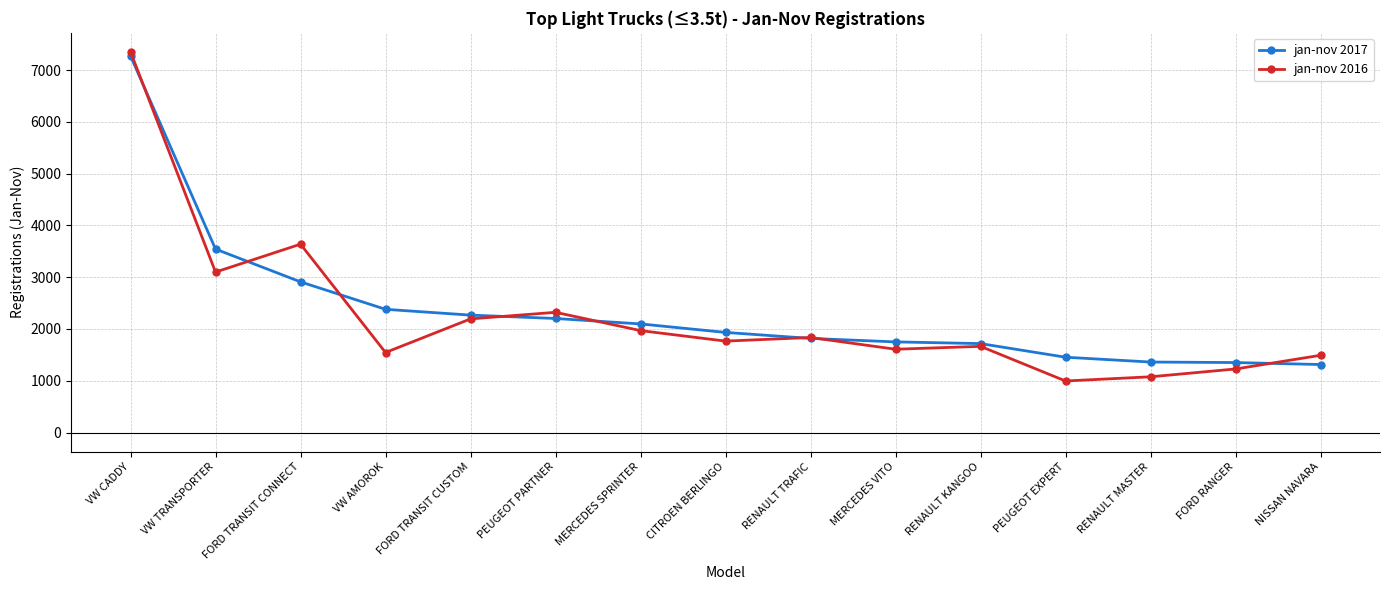

Between which two adjacent categories do jan-nov 2017 and jan-nov 2016 first intersect?

VW CADDY and VW TRANSPORTER